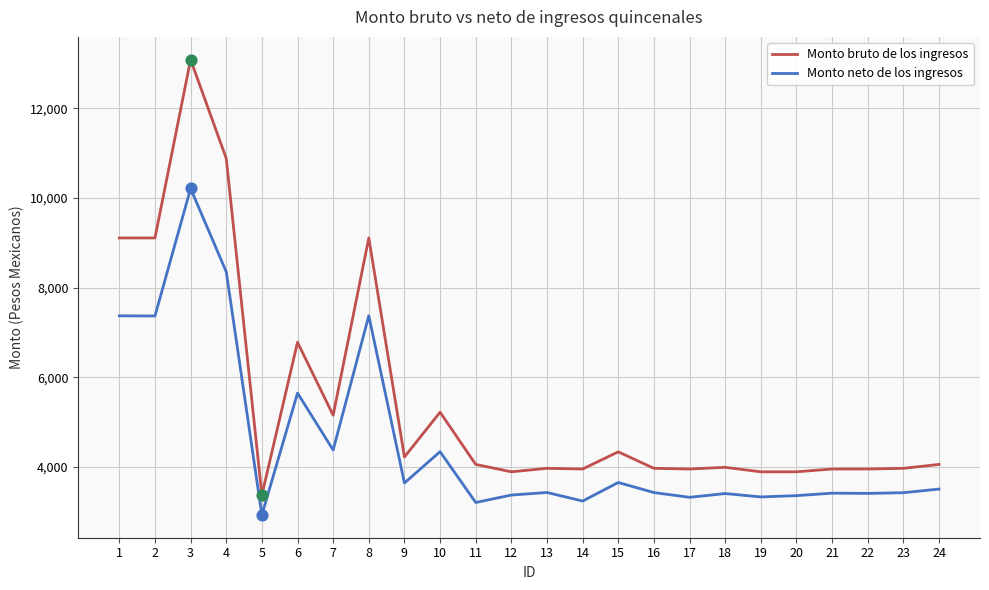

What are all the series names shown in the legend?

Monto bruto de los ingresos, Monto neto de los ingresos